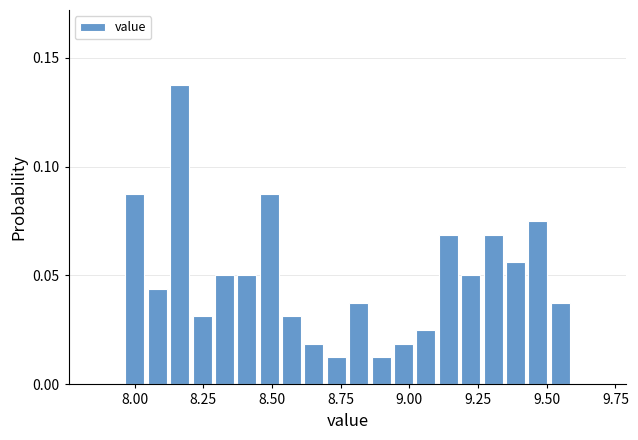

Read against the x-axis, roughly where is the centre of the tallest bar?

8.15